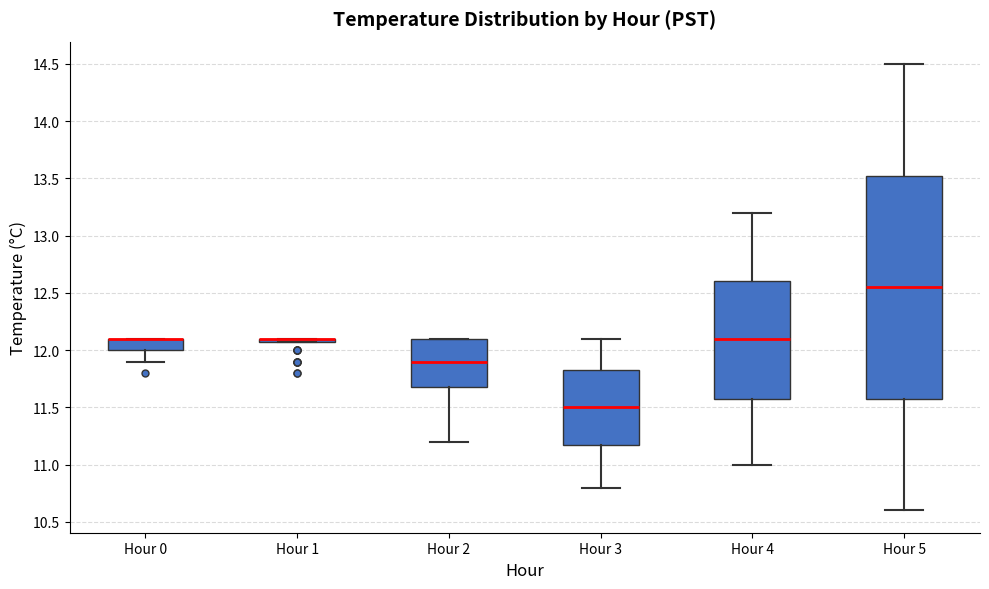

Which box is the tallest, from its lower edge to its upper edge?

Hour 5